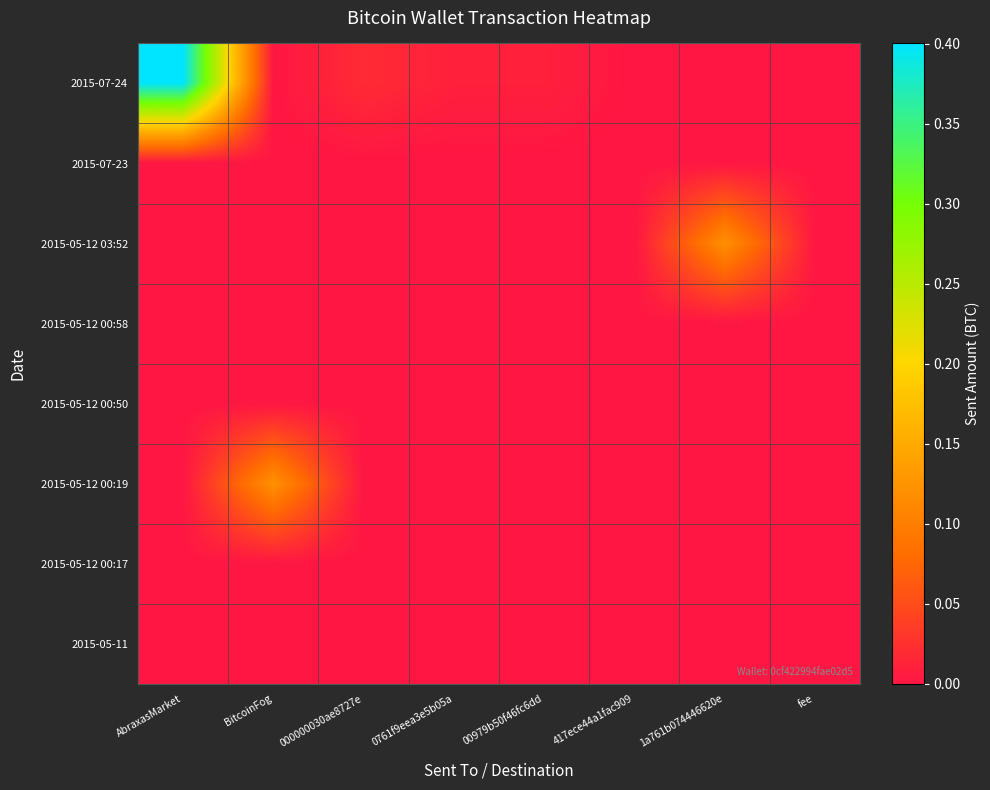

Reading left to right, what are all the values shown in this chart?

2015-07-24: AbraxasMarket=0.4	BitcoinFog=0.0	000000030ae8727e=0.0	0761f9eea3e5b05a=0.0	00979b50f46fc6dd=0.0	417ece44a1fac909=0.0	1a761b074446620e=0.0	fee=0.0
2015-07-23: AbraxasMarket=0.0	BitcoinFog=0.0	000000030ae8727e=0.0	0761f9eea3e5b05a=0.0	00979b50f46fc6dd=0.0	417ece44a1fac909=0.0	1a761b074446620e=0.0	fee=0.0
2015-05-12 03:52: AbraxasMarket=0.0	BitcoinFog=0.0	000000030ae8727e=0.0	0761f9eea3e5b05a=0.0	00979b50f46fc6dd=0.0	417ece44a1fac909=0.0	1a761b074446620e=0.1	fee=0.0
2015-05-12 00:58: AbraxasMarket=0.0	BitcoinFog=0.0	000000030ae8727e=0.0	0761f9eea3e5b05a=0.0	00979b50f46fc6dd=0.0	417ece44a1fac909=0.0	1a761b074446620e=0.0	fee=0.0
2015-05-12 00:50: AbraxasMarket=0.0	BitcoinFog=0.0	000000030ae8727e=0.0	0761f9eea3e5b05a=0.0	00979b50f46fc6dd=0.0	417ece44a1fac909=0.0	1a761b074446620e=0.0	fee=0.0
2015-05-12 00:19: AbraxasMarket=0.0	BitcoinFog=0.1	000000030ae8727e=0.0	0761f9eea3e5b05a=0.0	00979b50f46fc6dd=0.0	417ece44a1fac909=0.0	1a761b074446620e=0.0	fee=0.0
2015-05-12 00:17: AbraxasMarket=0.0	BitcoinFog=0.0	000000030ae8727e=0.0	0761f9eea3e5b05a=0.0	00979b50f46fc6dd=0.0	417ece44a1fac909=0.0	1a761b074446620e=0.0	fee=0.0
2015-05-11: AbraxasMarket=0.0	BitcoinFog=0.0	000000030ae8727e=0.0	0761f9eea3e5b05a=0.0	00979b50f46fc6dd=0.0	417ece44a1fac909=0.0	1a761b074446620e=0.0	fee=0.0